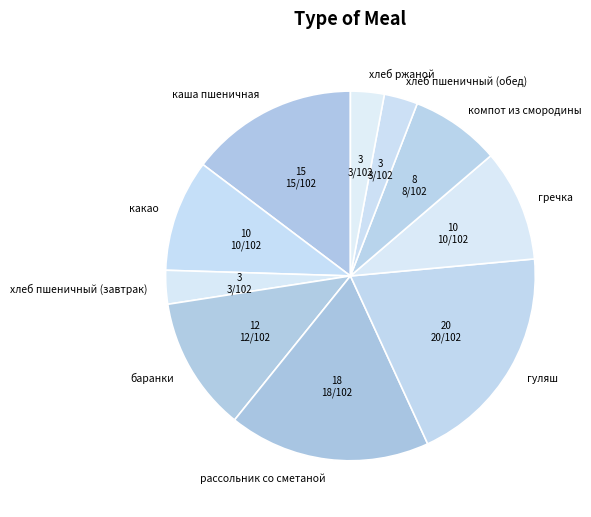

The какао slice represents 10% of the pie. True or false?

True